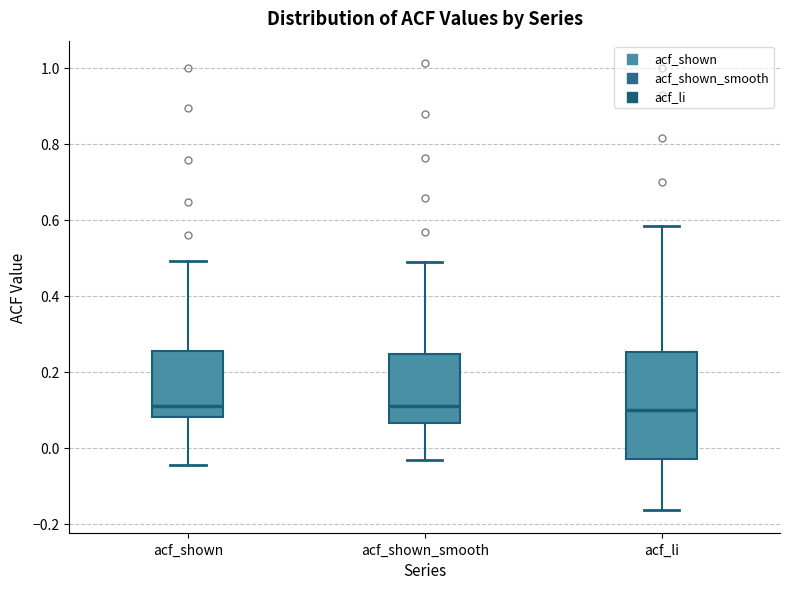

Comparing the boxes themselves (not the whiskers), which one is the tallest?

acf_li